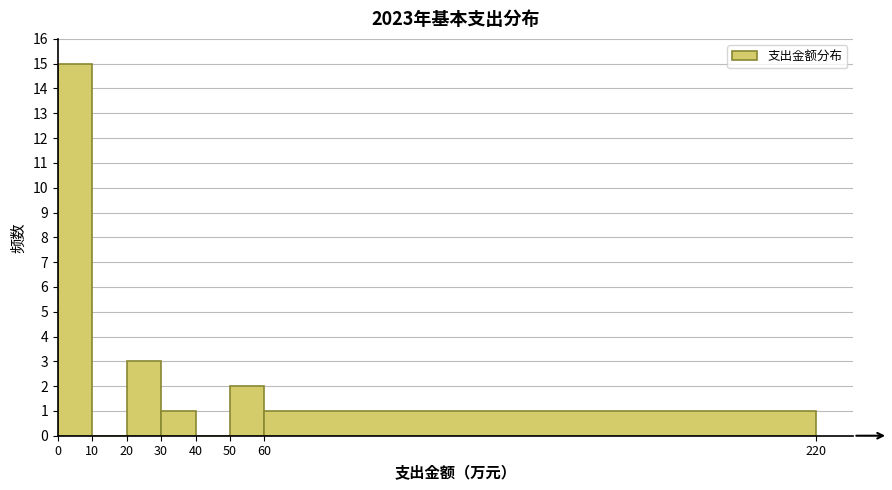

How tall is the bar that spans 50 to 60 on the x-axis? The values are not printed on the chart, so give them approximately, as read against the axis.

2